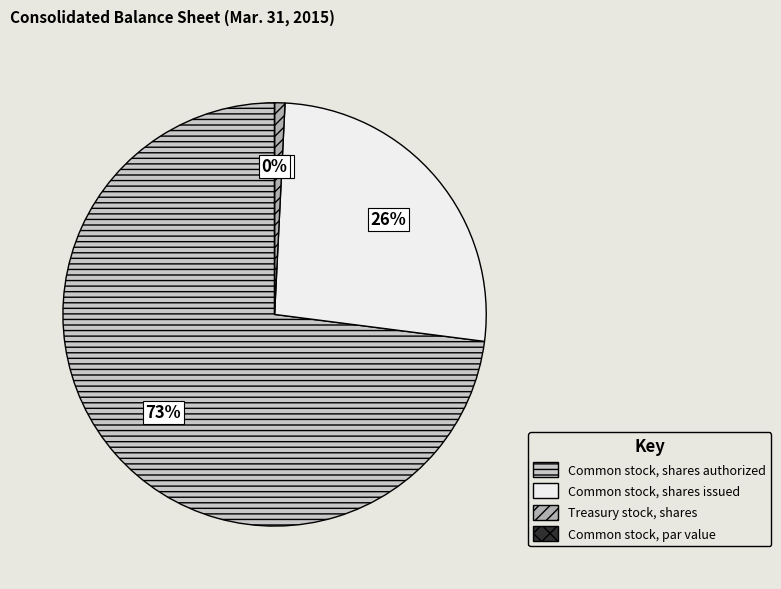

Rank the categories by value from lowest to highest.

Common stock, par value, Treasury stock, shares, Common stock, shares issued, Common stock, shares authorized